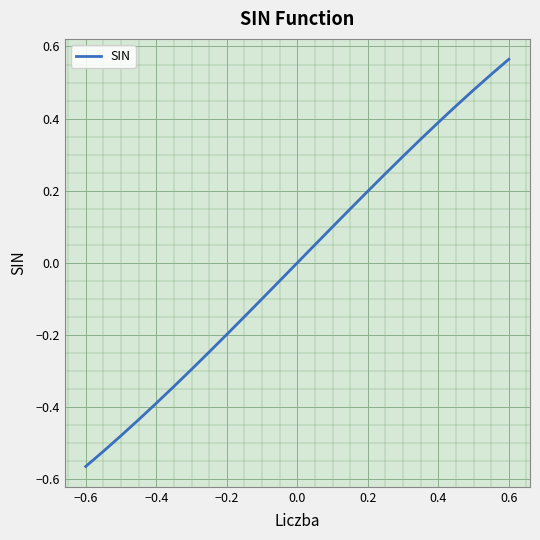

What is the difference between the maximum and minimum values?

1.1